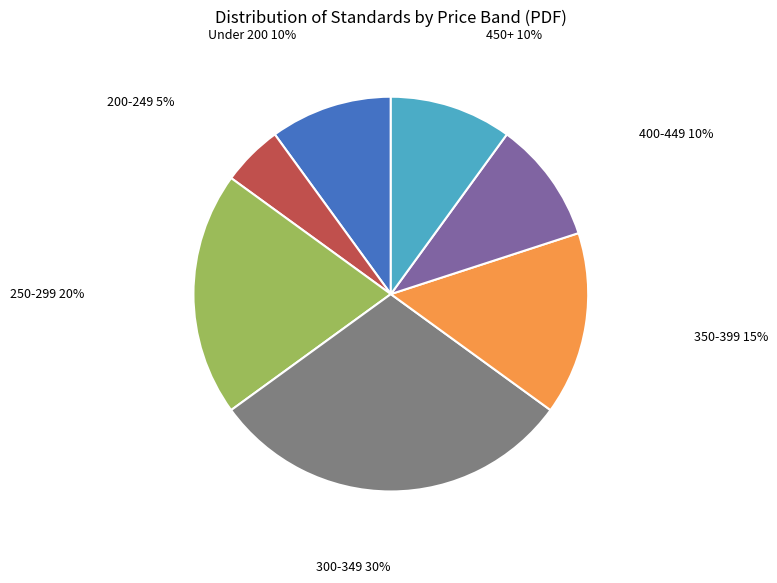

Does any single category account for the majority?

No